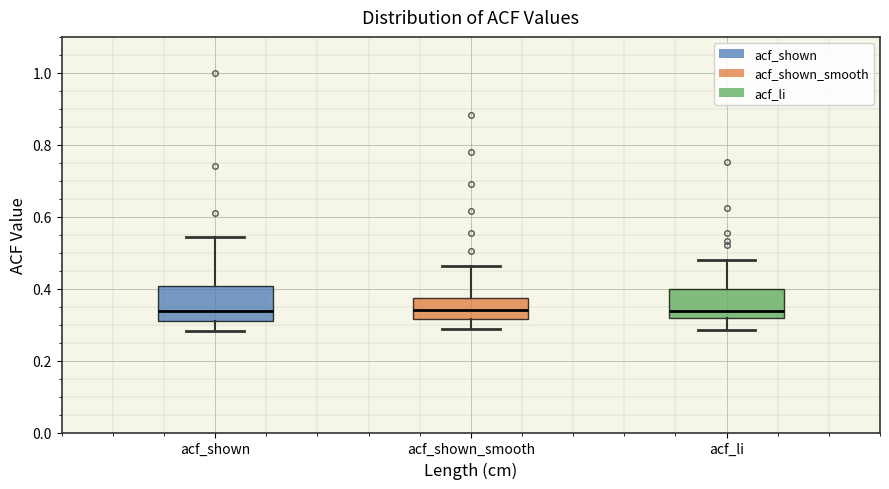

Where does the upper whisker of the box for acf_shown_smooth end on the y-axis? The values are not printed on the chart, so give them approximately, as read against the axis.

0.46